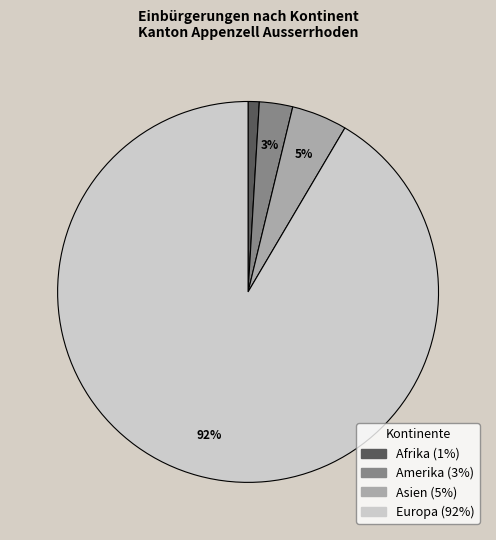

Between Europa and Afrika, which is larger?

Europa